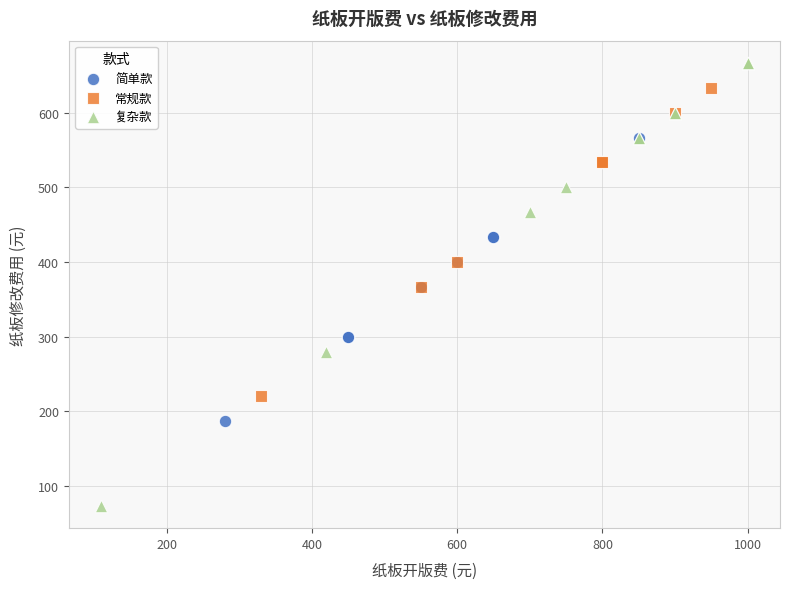

Which series reaches the minimum Y coordinate?

复杂款